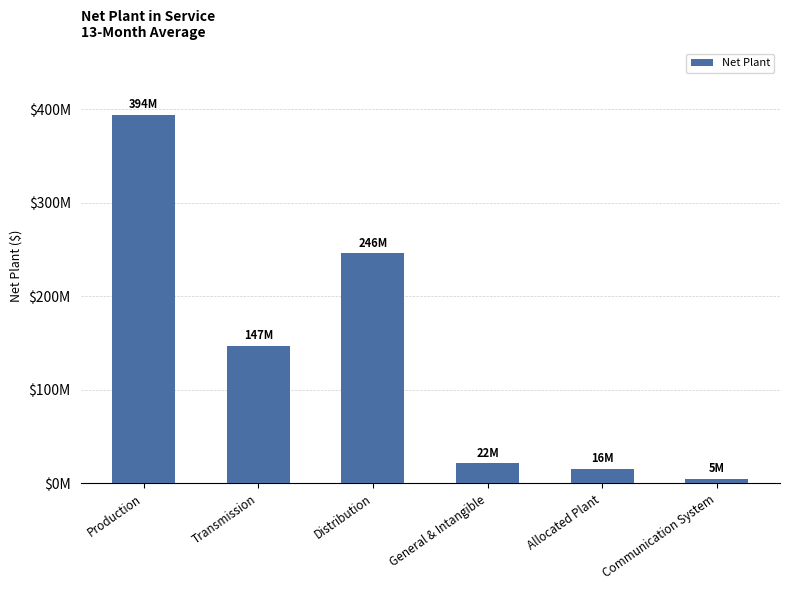

Does the chart contain any negative values?

No